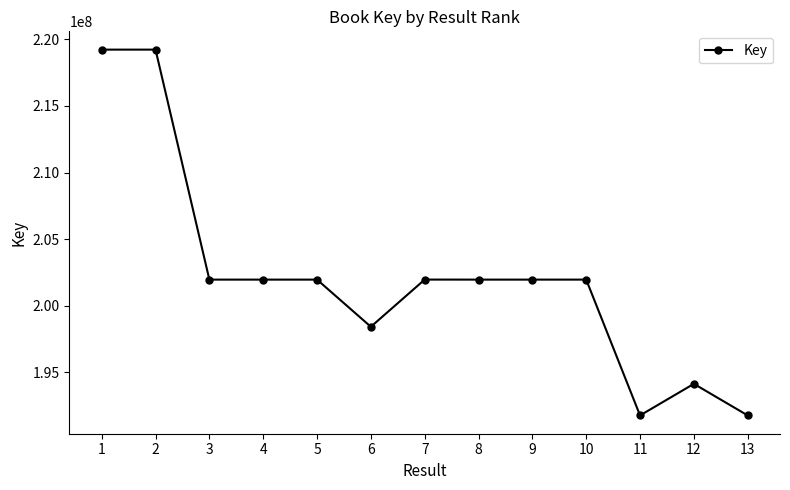

What is the minimum value shown in the chart?

191765898